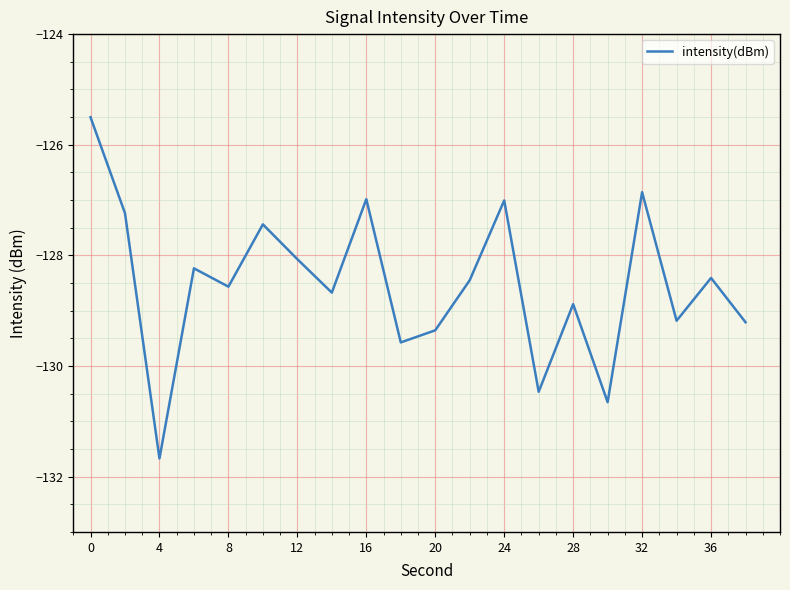

What is the difference between the maximum and minimum values?

6.2